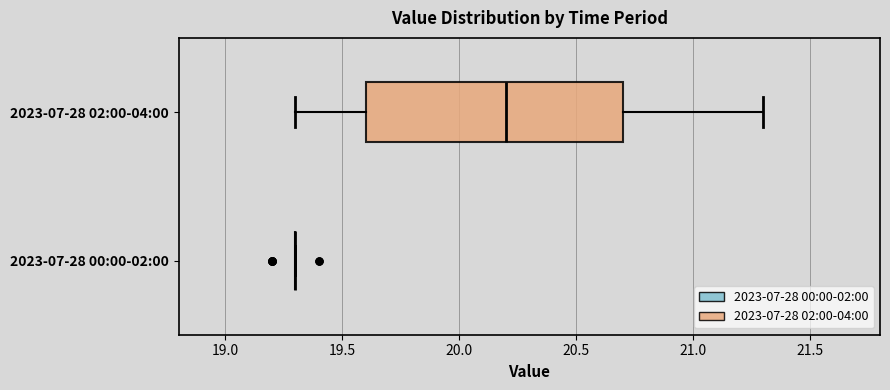

Reading bottom to top, read every box against the x-axis: the position of its median line, the range the box covers, and the ends of its whiskers. The values are not printed on the chart, so give them approximately, as read against the axis.

2023-07-28 00:00-02:00: box collapsed to a line at 19.3, whiskers 19.3 to 19.3
2023-07-28 02:00-04:00: median 20.2, box 19.6 to 20.7, whiskers 19.3 to 21.3